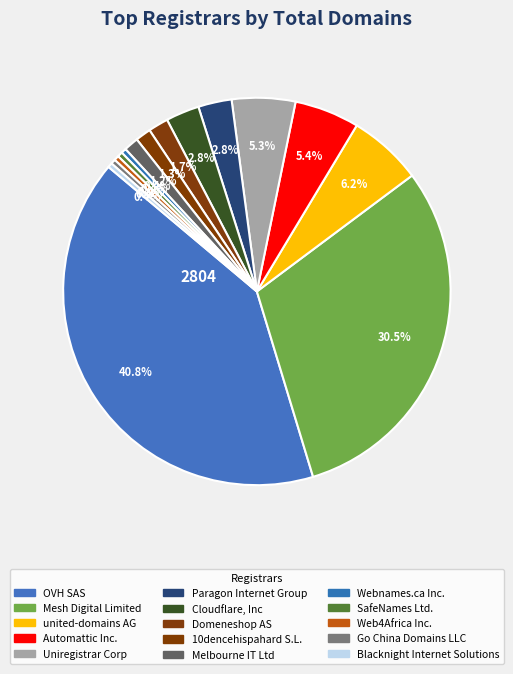

Count the number of slices in the pie.

15